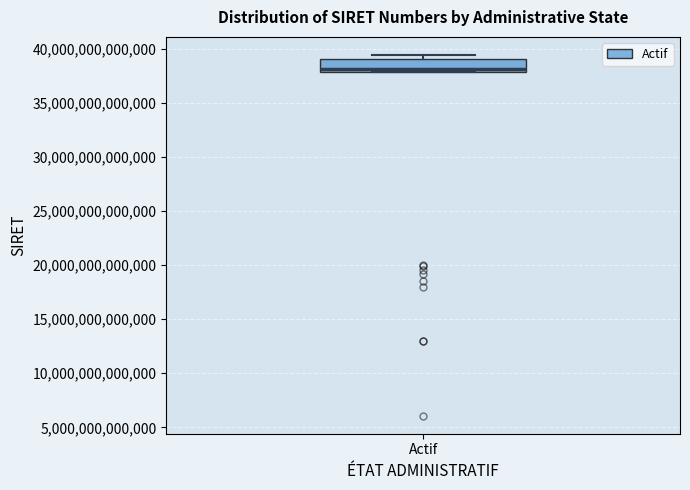

Where is the lower edge of the box for Actif on the y-axis? The values are not printed on the chart, so give them approximately, as read against the axis.

38000000000000